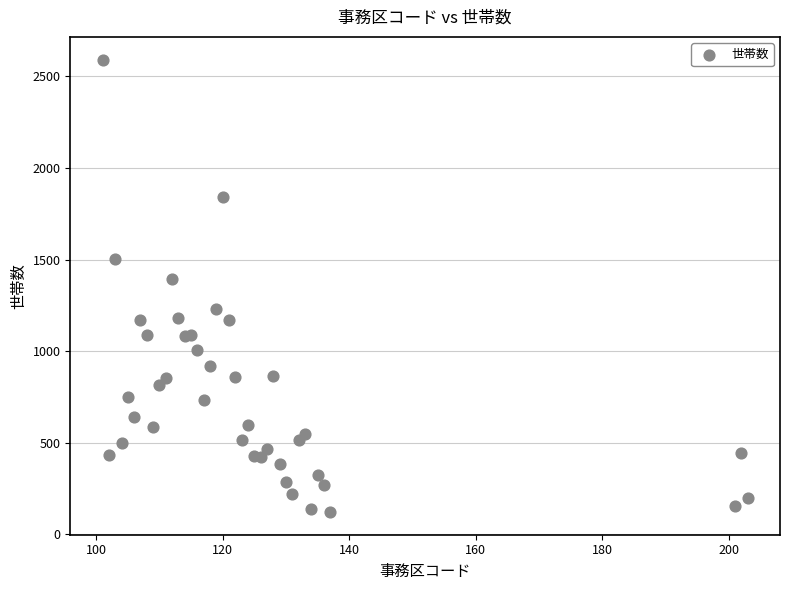

What Y value in the scatter plot is closest to 1356?

1394